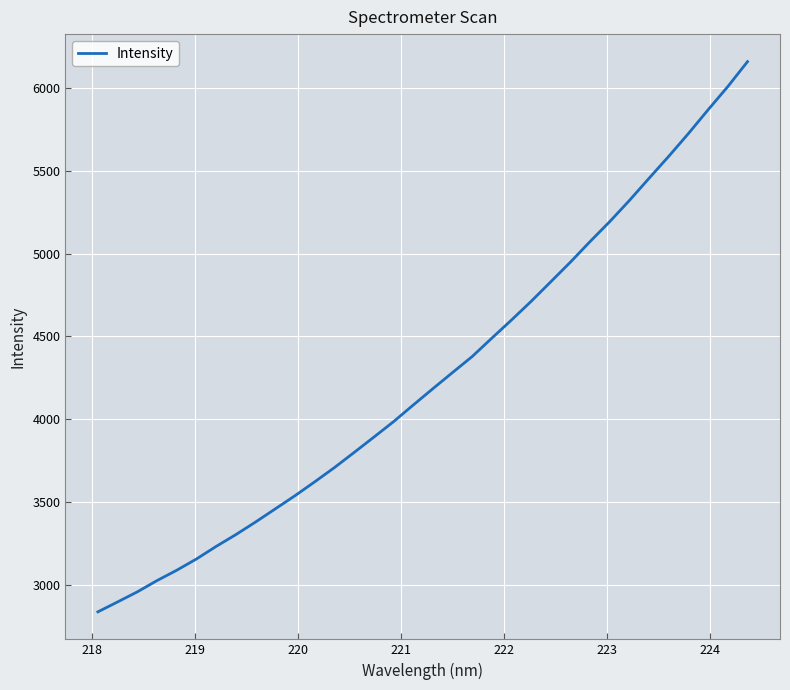

What is the maximum value shown in the chart?

6160.0